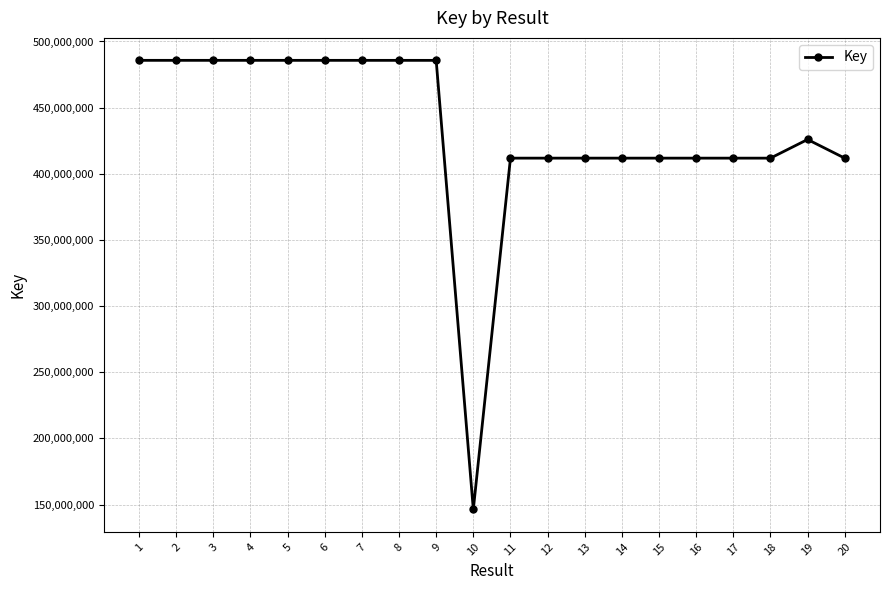

True or false: there are more than 0 points higher than both neighbors.

True